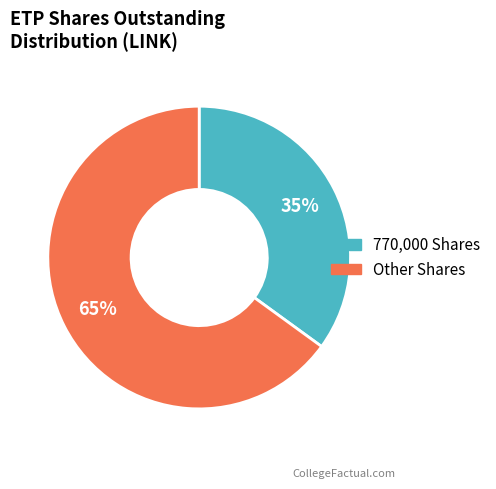

Is there any slice that represents more than half of the pie?

Yes